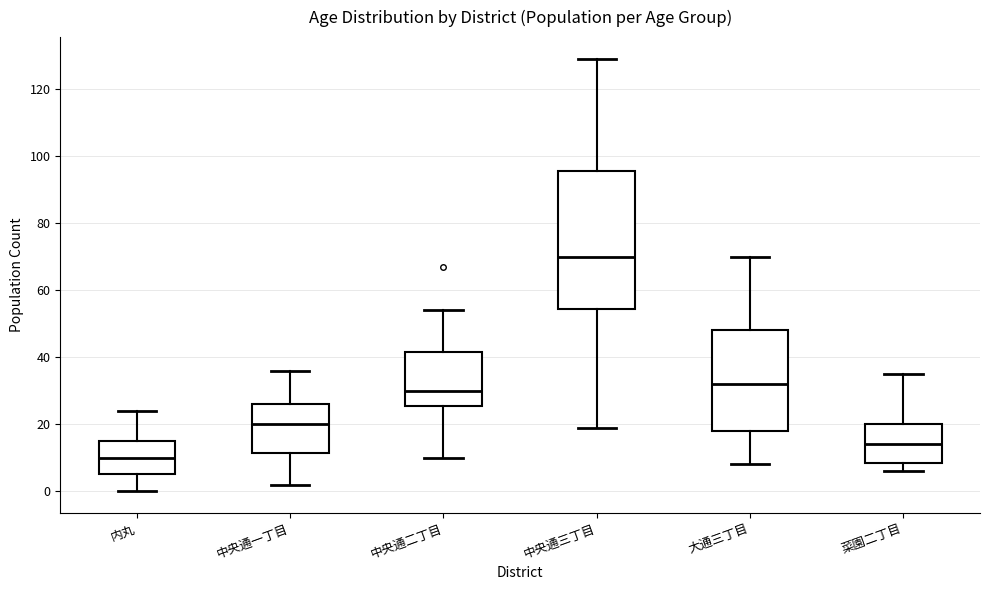

Reading left to right, read every box against the y-axis: the position of its median line, the range the box covers, and the ends of its whiskers. The values are not printed on the chart, so give them approximately, as read against the axis.

内丸: median 10, box 6 to 16, whiskers 0 to 24
中央通一丁目: median 20, box 12 to 26, whiskers 2 to 36
中央通二丁目: median 30, box 26 to 42, whiskers 10 to 54
中央通三丁目: median 70, box 54 to 96, whiskers 20 to 130
大通三丁目: median 32, box 18 to 48, whiskers 8 to 70
菜園二丁目: median 14, box 8 to 20, whiskers 6 to 36